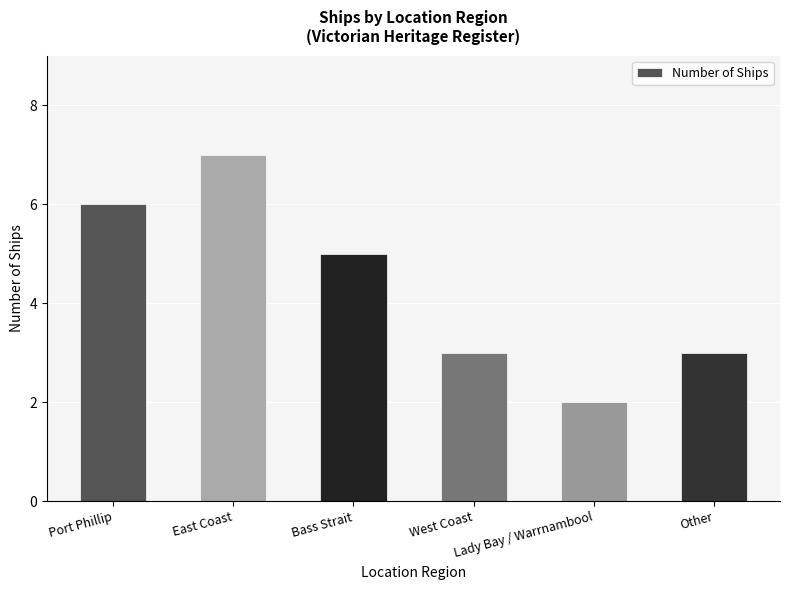

What position from the left is Bass Strait?

3